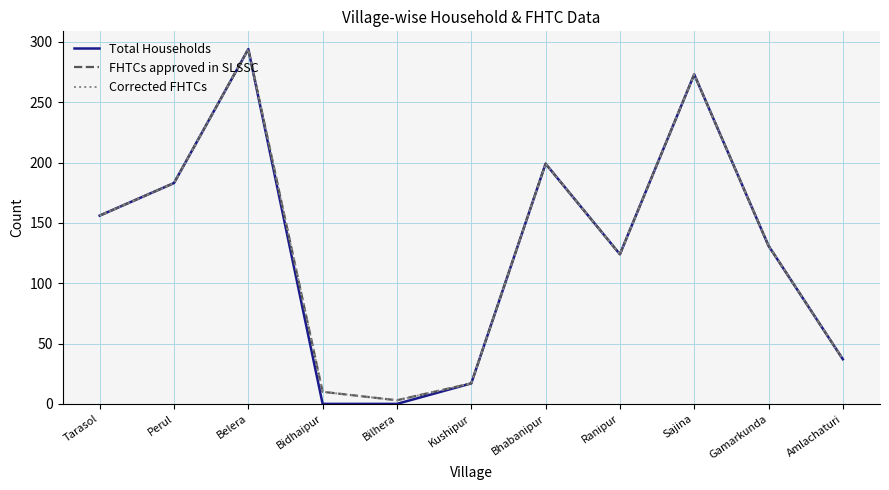

Does the chart display data point markers on the line(s)?

No